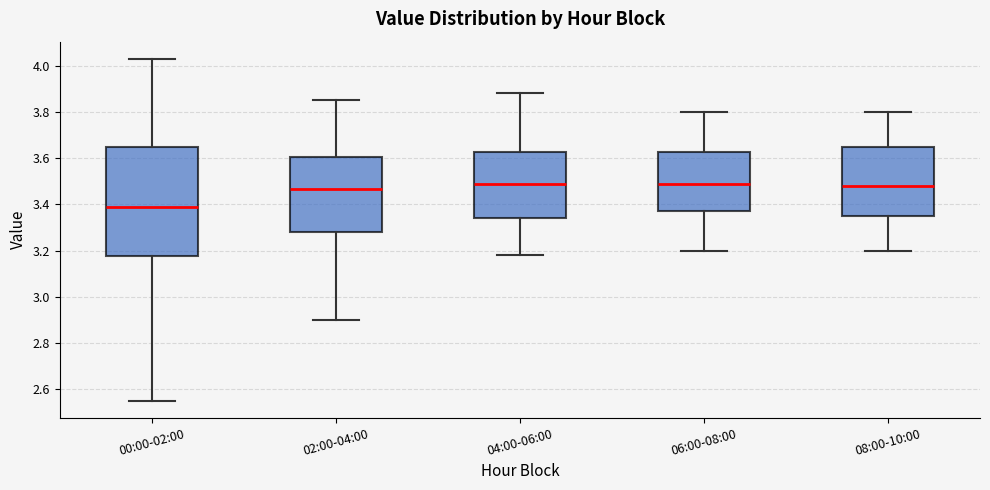

Where does the lower whisker of the box for 00:00-02:00 end on the y-axis? The values are not printed on the chart, so give them approximately, as read against the axis.

2.56